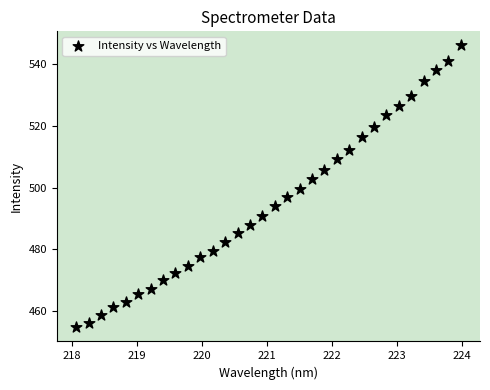

What is the range of X values (max minus min)?

5.9